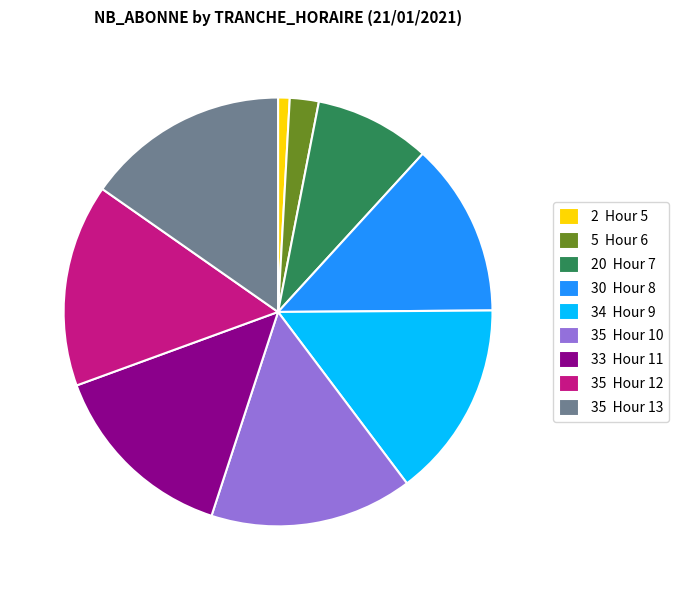

Is the sum of 35 Hour 13 and 35 Hour 12 greater than half?

No